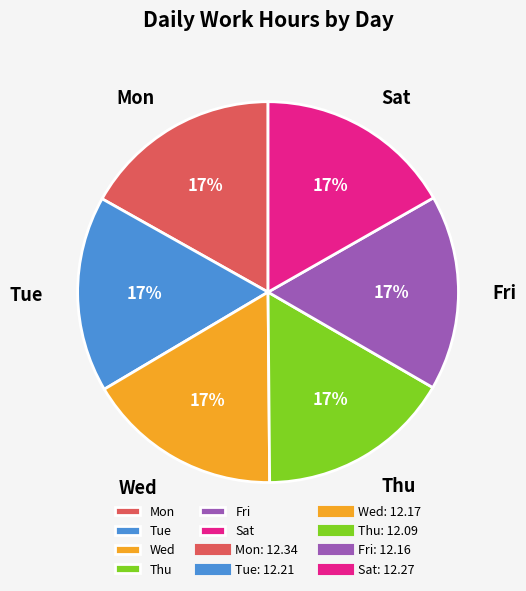

To the nearest percent, what is the average slice percentage?

17%